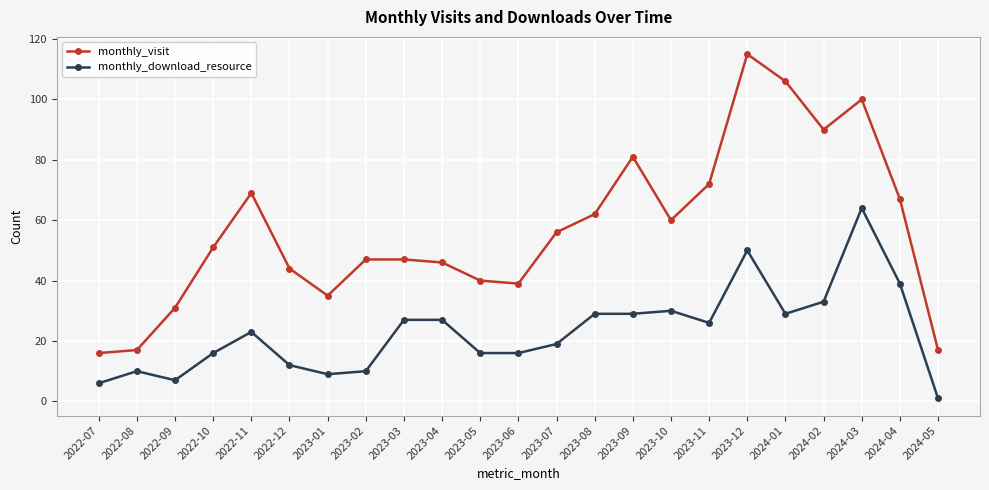

What are all the series names shown in the legend?

monthly_visit, monthly_download_resource